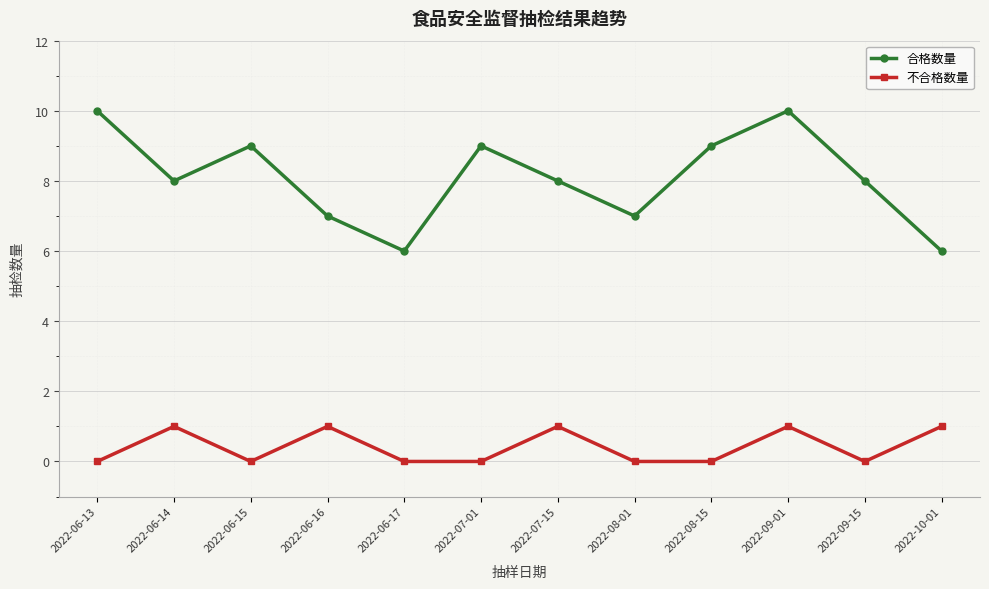

True or false: 不合格数量 and 合格数量 cross at least once.

False